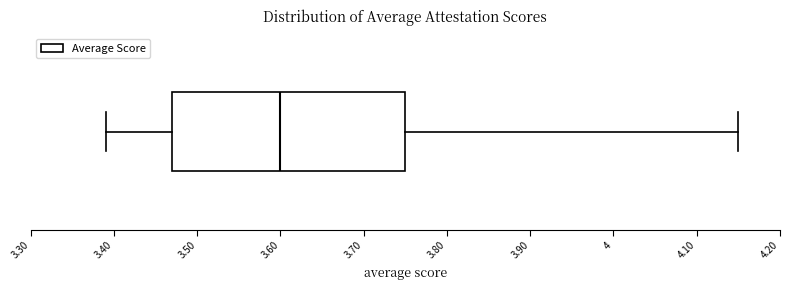

Transcribe this box plot: give where the median line is, the range the box spans, and where the two whiskers end, as read against the x-axis. The values are not printed on the chart, so give them approximately, as read against the axis.

median 3.60, box 3.47 to 3.75, whiskers 3.39 to 4.15